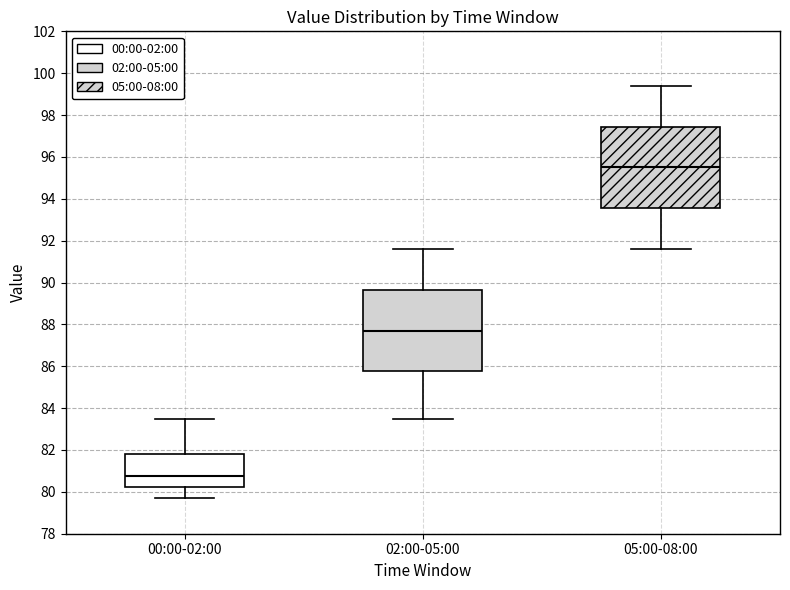

Reading left to right, read every box against the y-axis: the position of its median line, the range the box covers, and the ends of its whiskers. The values are not printed on the chart, so give them approximately, as read against the axis.

00:00-02:00: median 80.8, box 80.2 to 81.8, whiskers 79.8 to 83.6
02:00-05:00: median 87.8, box 85.8 to 89.6, whiskers 83.6 to 91.6
05:00-08:00: median 95.6, box 93.6 to 97.4, whiskers 91.6 to 99.4